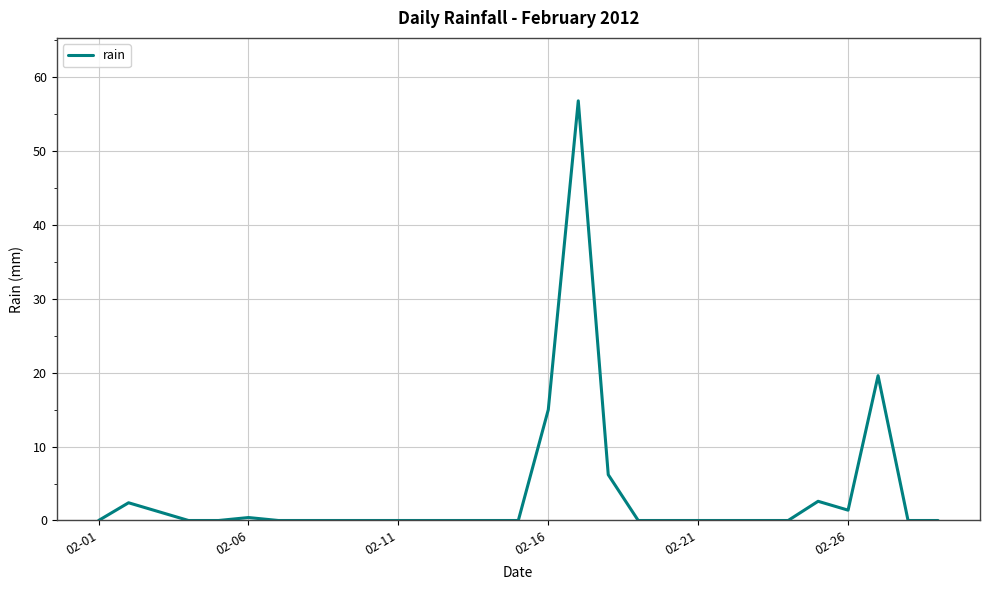

What is the difference between the maximum and minimum values?

56.8